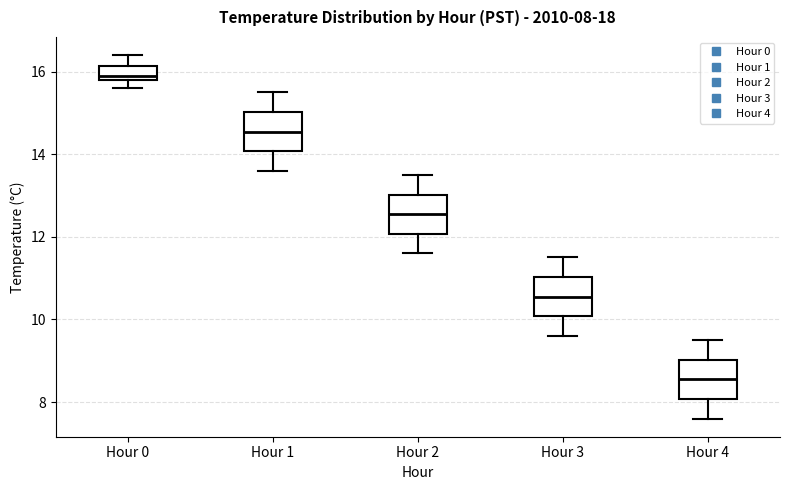

Which box has the highest median line?

Hour 0